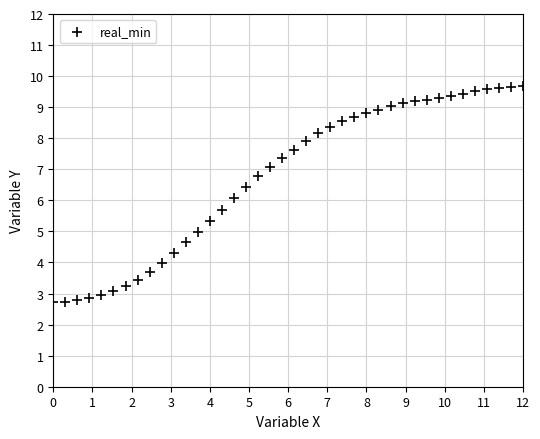

What is the range of Y values (max minus min)?

6.9